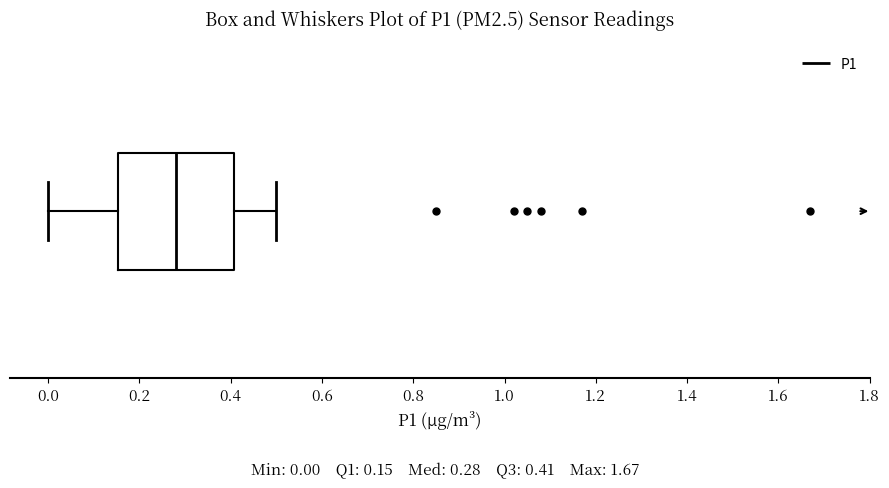

Transcribe this box plot: give where the median line is, the range the box spans, and where the two whiskers end, as read against the x-axis. The values are not printed on the chart, so give them approximately, as read against the axis.

median 0.28, box 0.16 to 0.40, whiskers 0.00 to 0.50